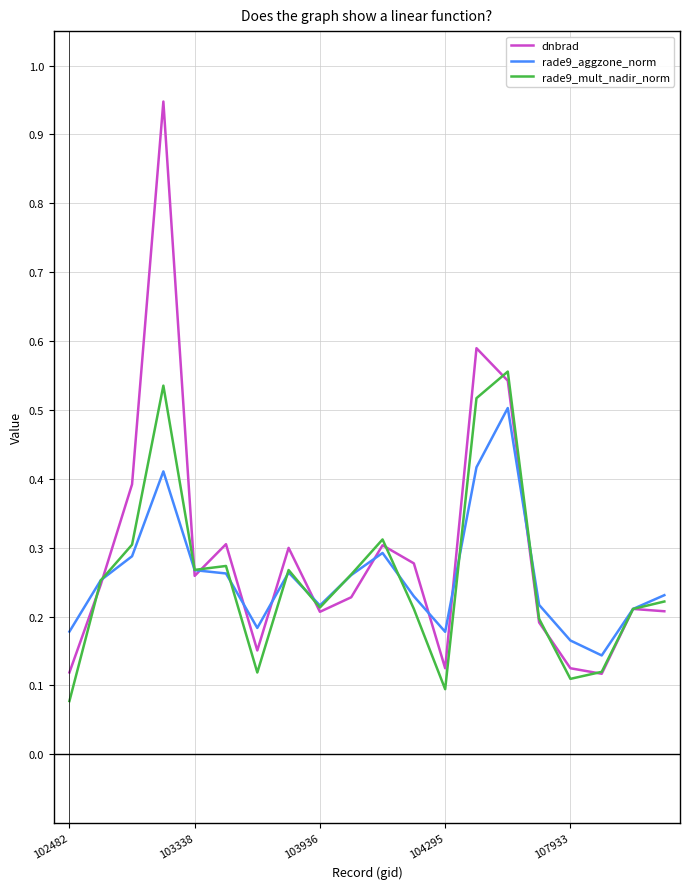

In dnbrad, how many points are lower than both neighbors (excluding endpoints)?

5